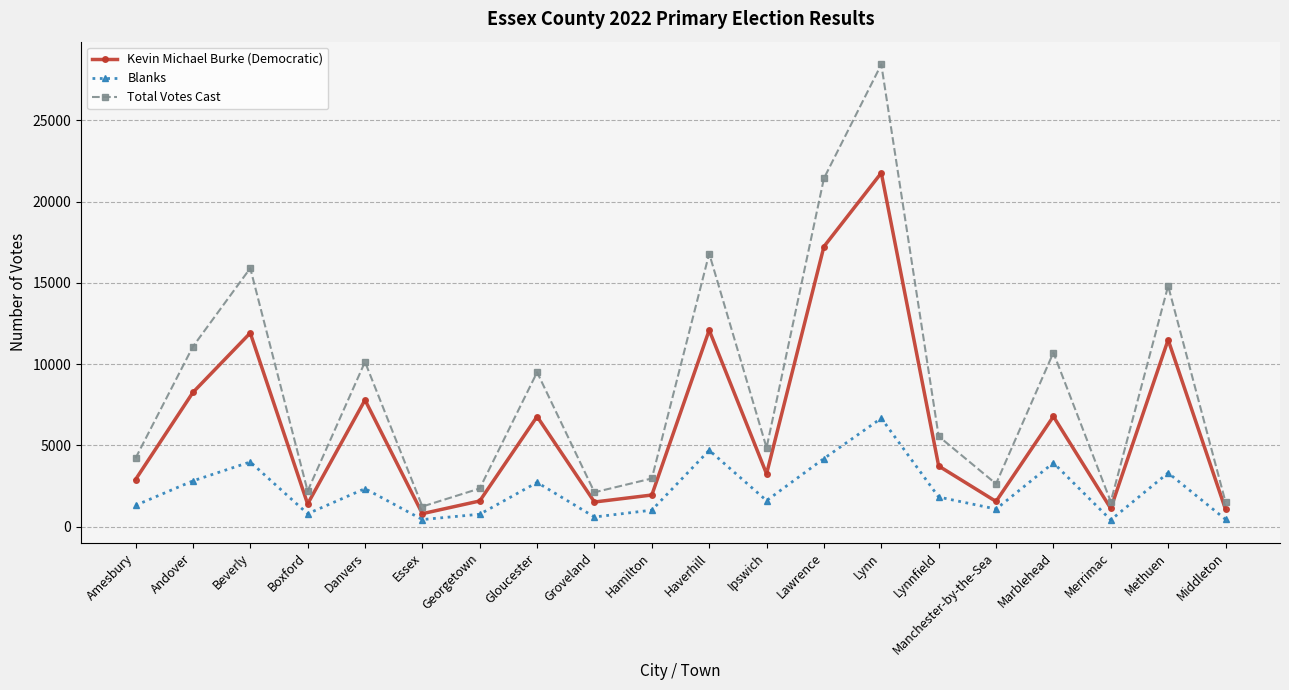

Which series has the widest spread of values?

Total Votes Cast